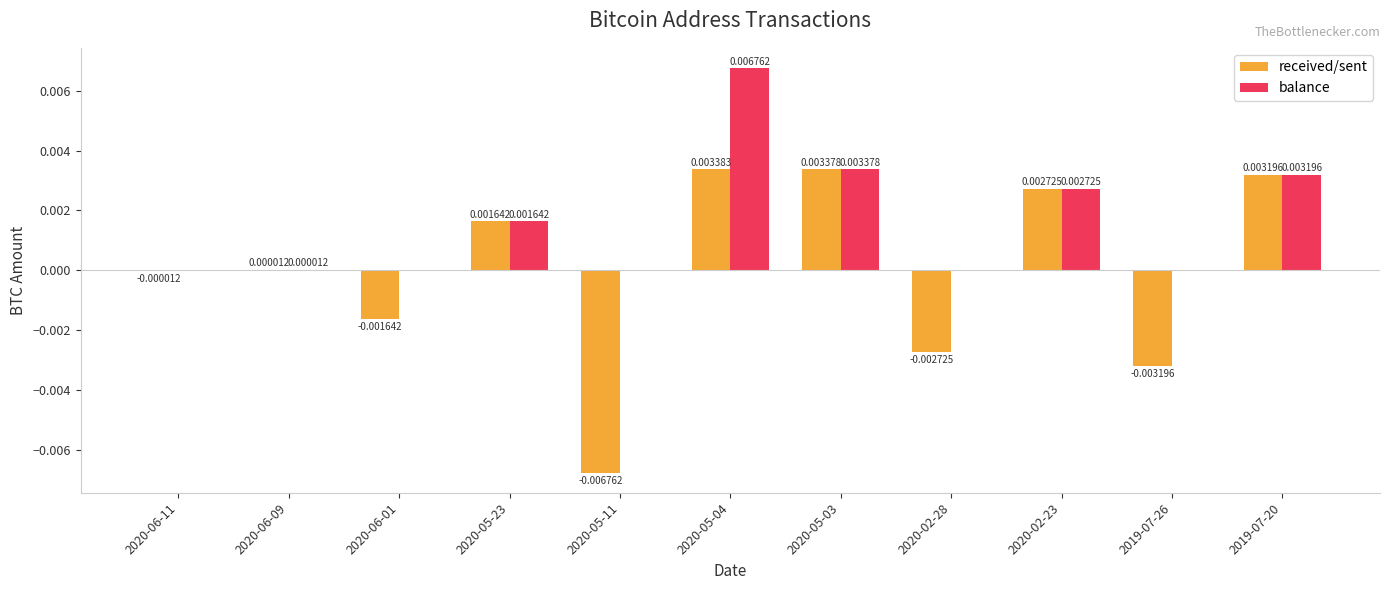

Between 2020-05-23 and 2020-05-11, which series saw the biggest shift?

received/sent